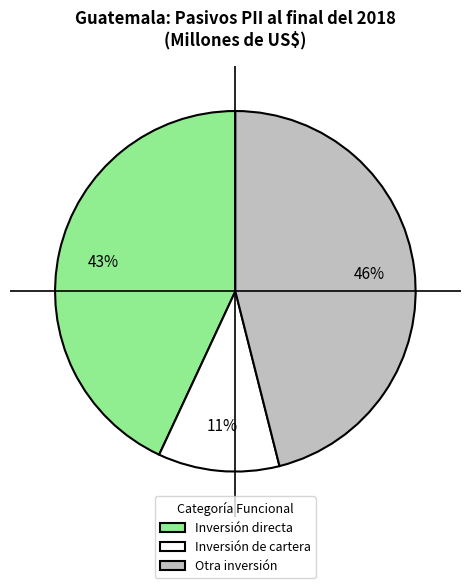

What is the ratio of the value at Inversión de cartera to the value at Inversión directa?

0.3